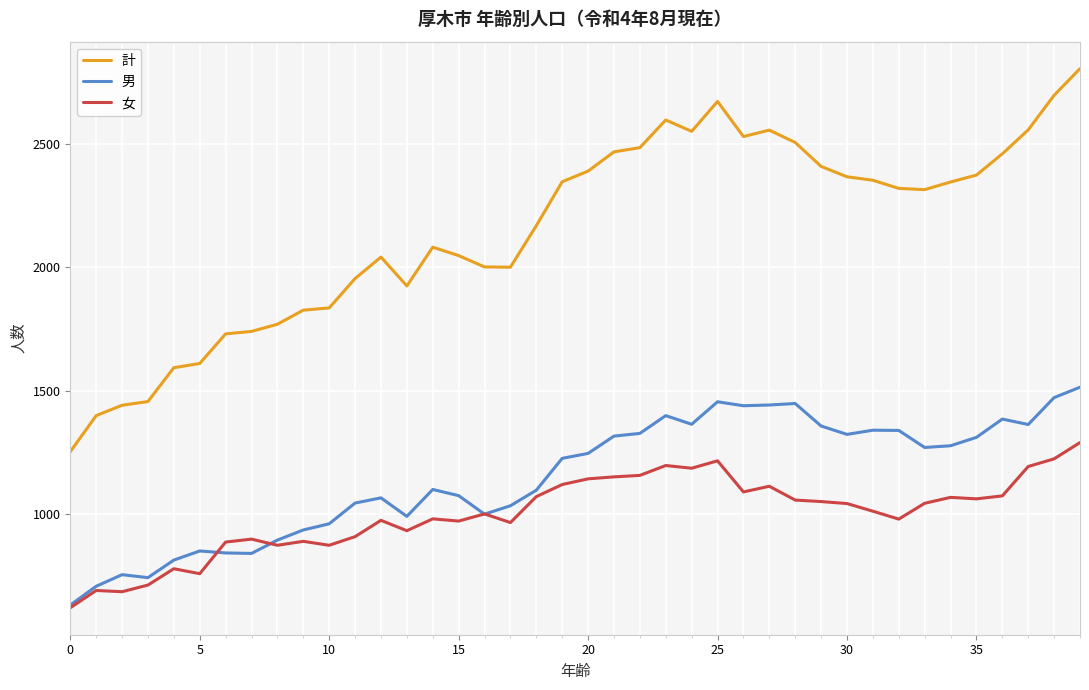

What are all the series names shown in the legend?

計, 男, 女